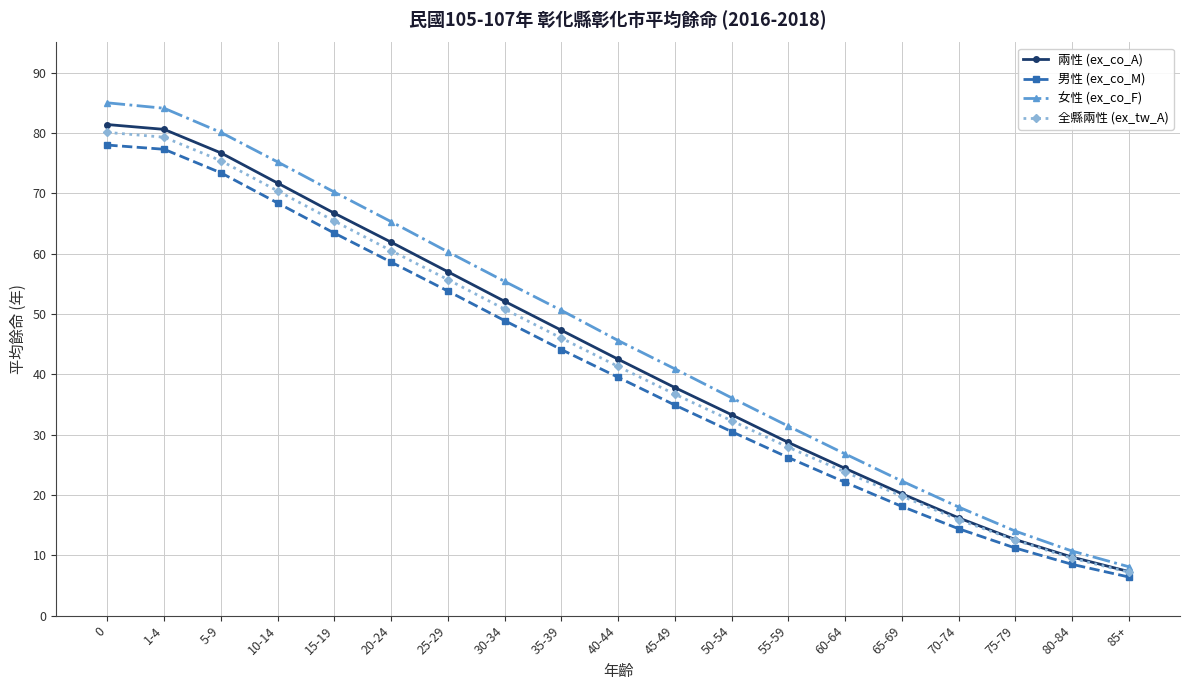

Rank the series by their average value, from lowest to highest.

男性 (ex_co_M), 全縣兩性 (ex_tw_A), 兩性 (ex_co_A), 女性 (ex_co_F)